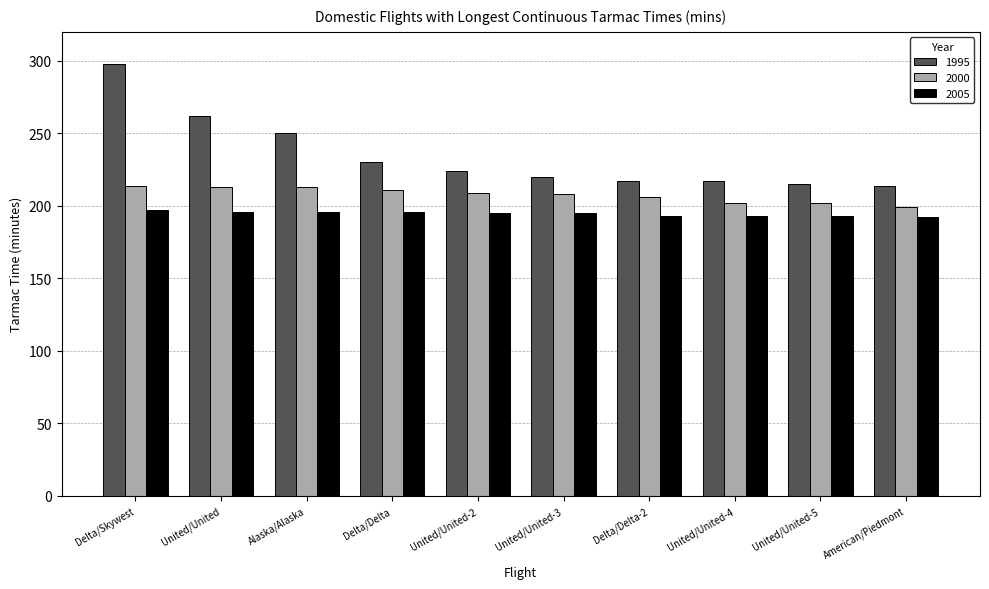

What is the sum of the 2000 values at Delta/Delta and Delta/Delta-2?

417